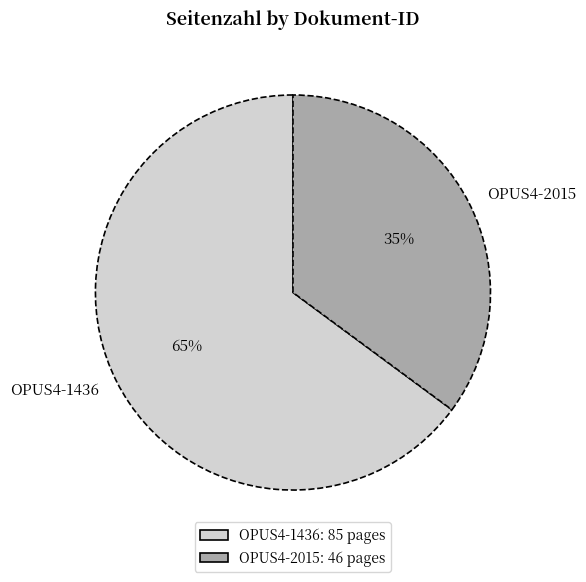

To the nearest percent, what percentage of the pie is OPUS4-1436?

65%